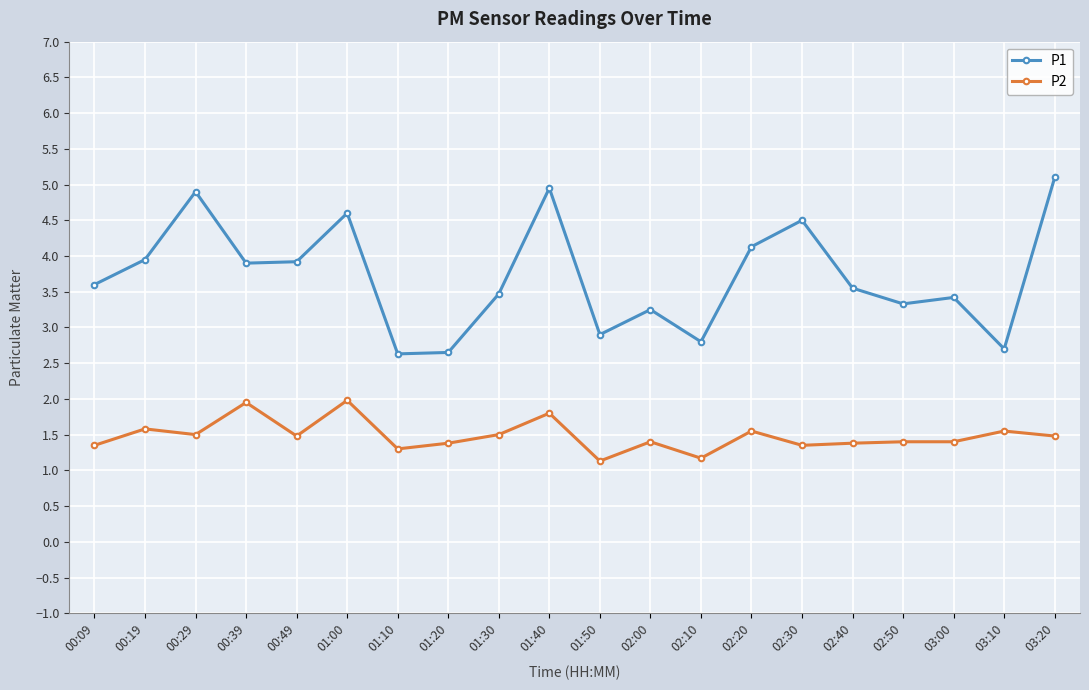

Rank the series at 00:39 from lowest to highest value.

P2, P1